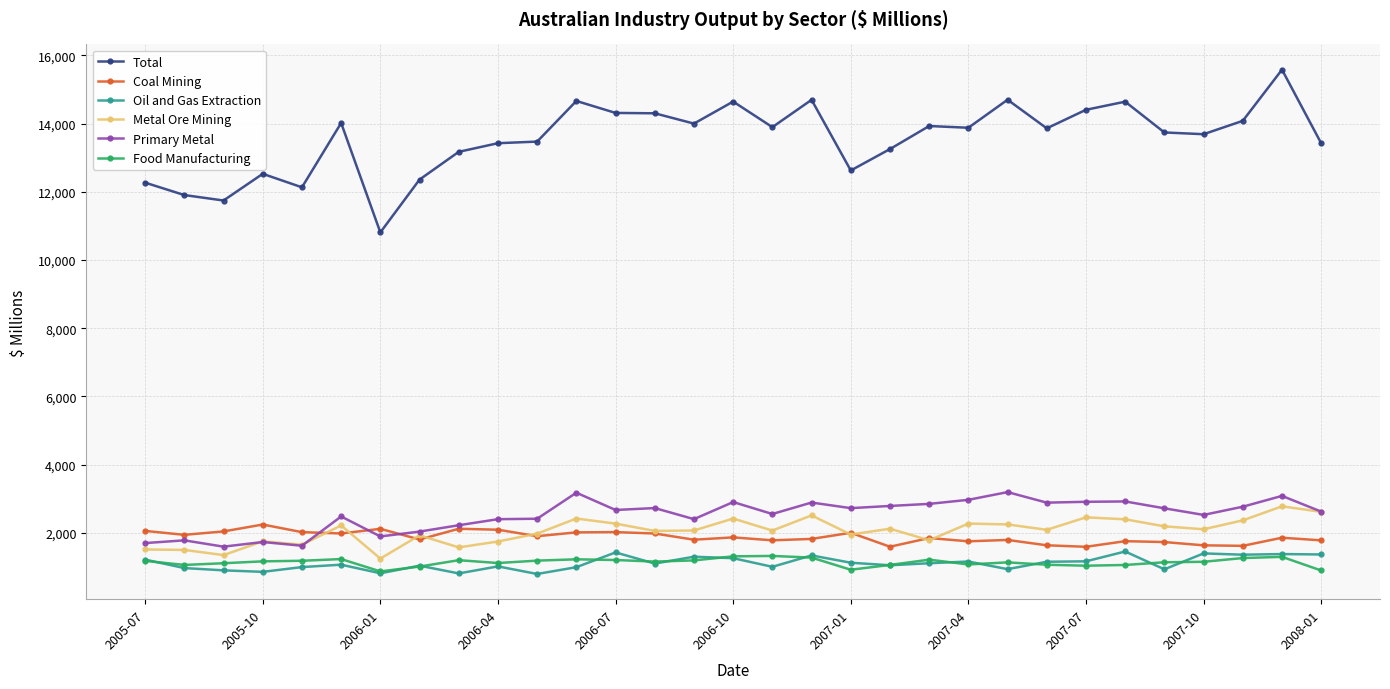

What is the value of the Oil and Gas Extraction point at the 26th from the left?

1449